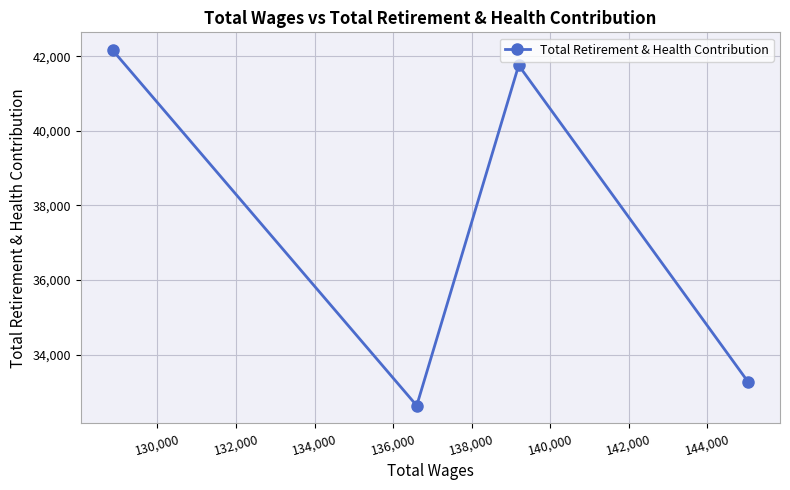

What is the value of the 1st point from the left?

42169